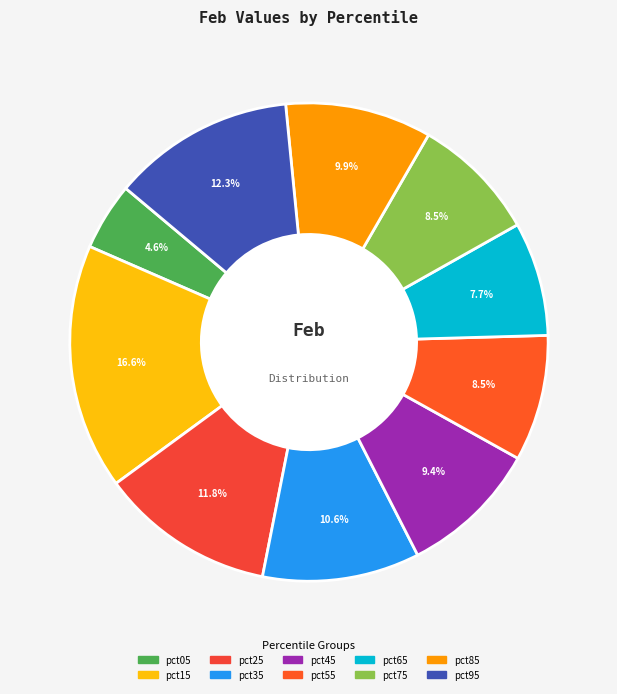

The pct85 slice represents 24% of the pie. True or false?

False